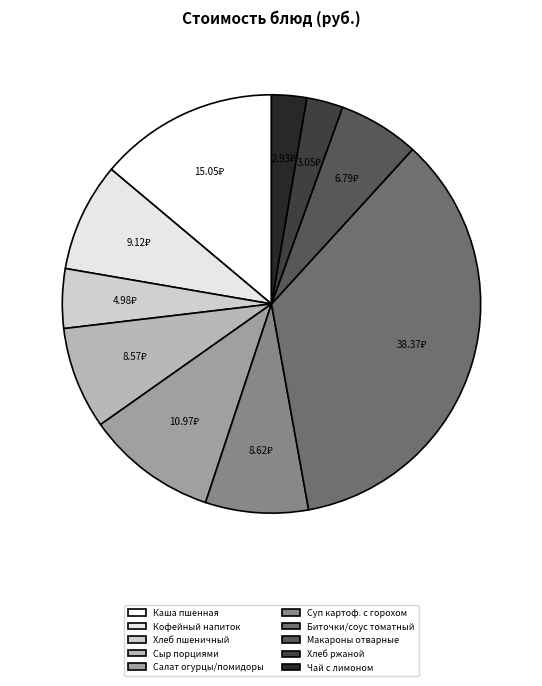

Which slice is the largest?

Биточки/соус томатный